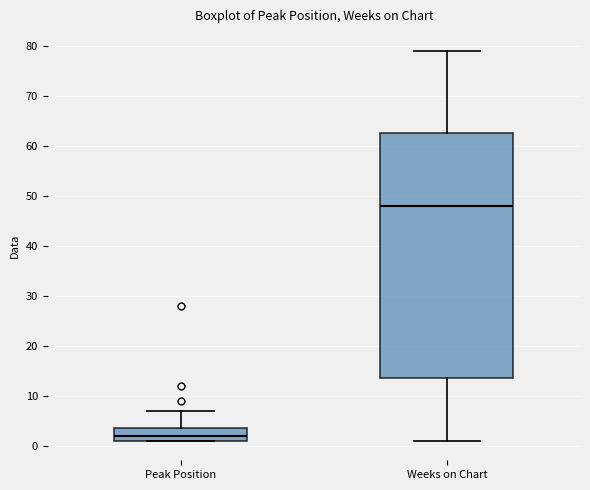

Reading left to right, read every box against the y-axis: the position of its median line, the range the box covers, and the ends of its whiskers. The values are not printed on the chart, so give them approximately, as read against the axis.

Peak Position: median 2, box 1 to 4, whiskers 1 to 7
Weeks on Chart: median 48, box 14 to 63, whiskers 1 to 79